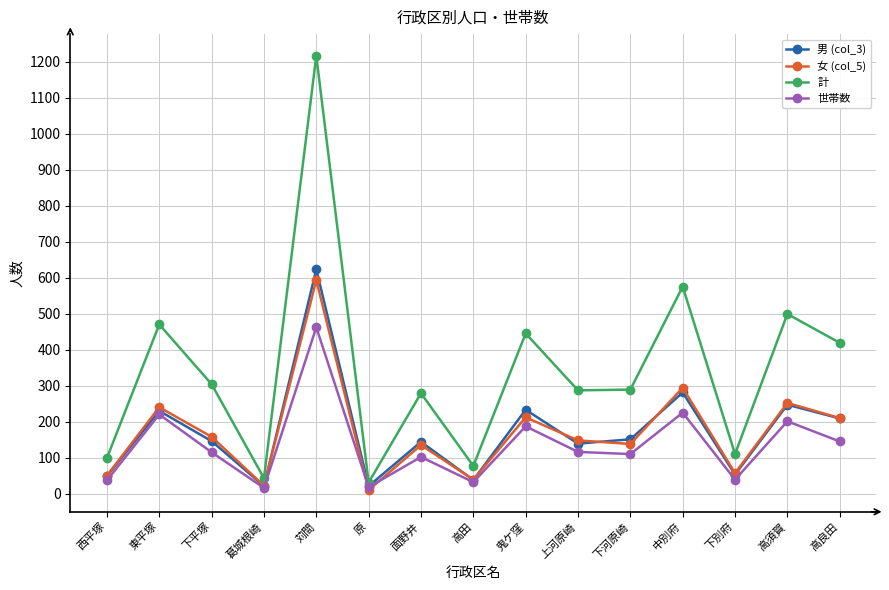

Which series has the largest total across all categories?

計